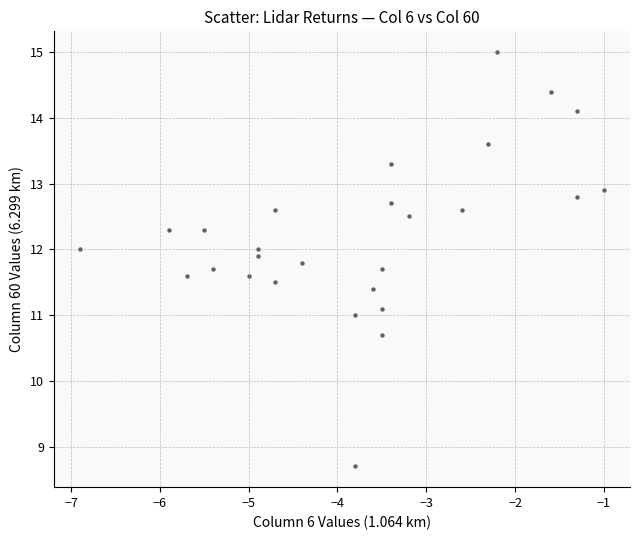

What is the range of Y values (max minus min)?

6.3